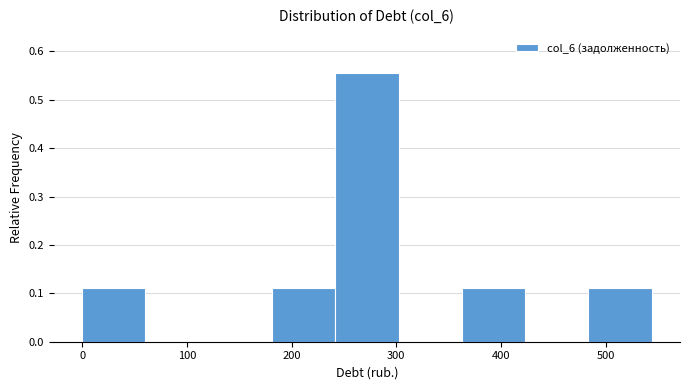

Reading left to right, transcribe this chart: for each bar, give the range it covers on the x-axis and its height. Neither the bar edges nor the heights are printed on the chart, so give them approximately, as read against the axes.

0 to 60: 0.11
60 to 120: 0
120 to 180: 0
180 to 240: 0.11
240 to 300: 0.56
300 to 360: 0
360 to 420: 0.11
420 to 480: 0
480 to 540: 0.11